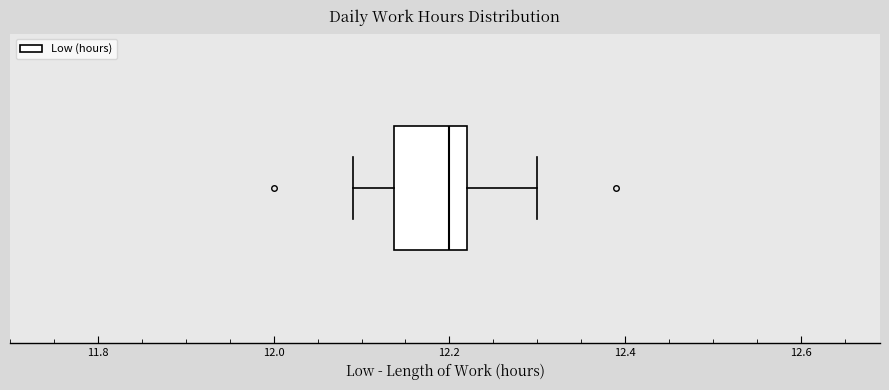

Transcribe this box plot: give where the median line is, the range the box spans, and where the two whiskers end, as read against the x-axis. The values are not printed on the chart, so give them approximately, as read against the axis.

median 12.20, box 12.14 to 12.22, whiskers 12.10 to 12.30